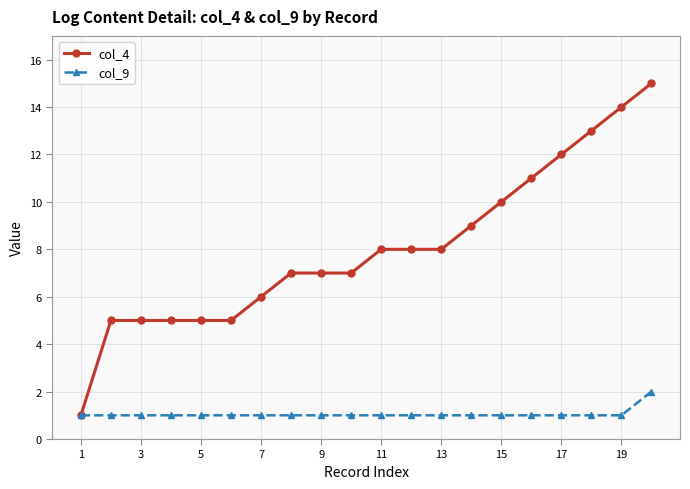

List the series in order of their peak value, highest first.

col_4, col_9